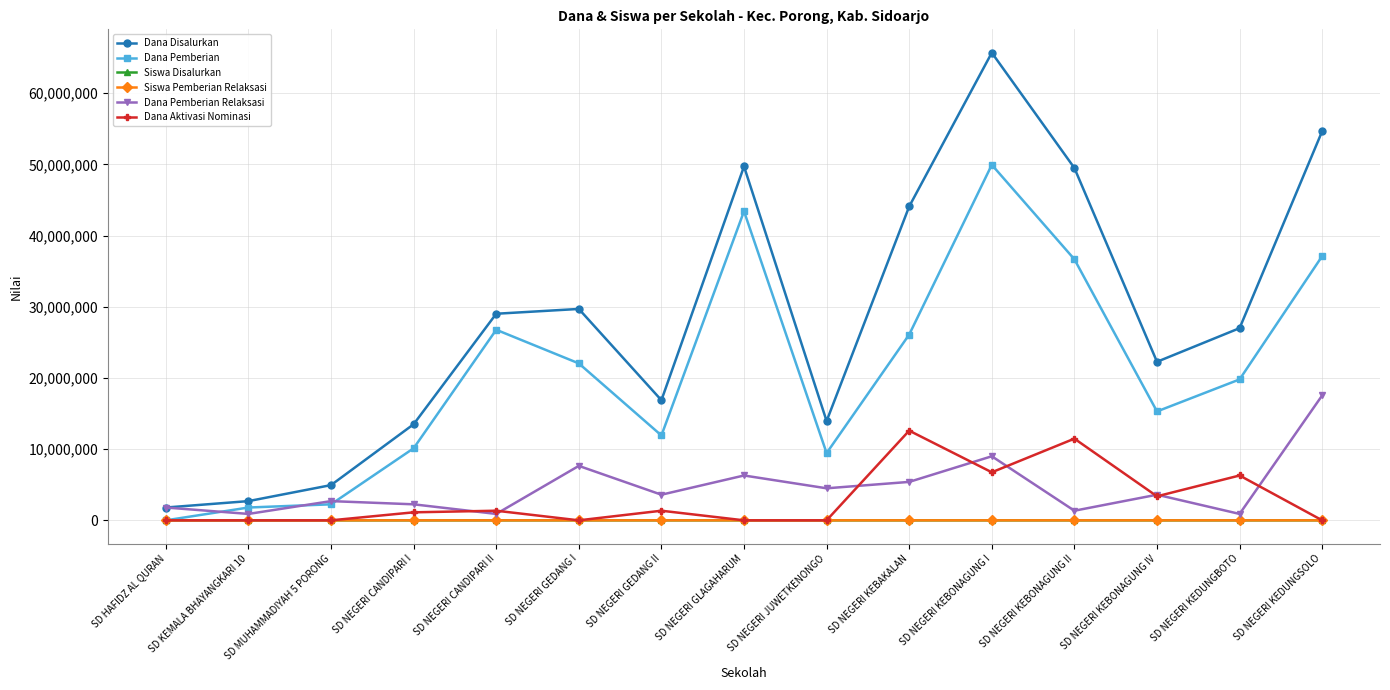

What is the label of the 10th point from the left?

SD NEGERI KEBAKALAN